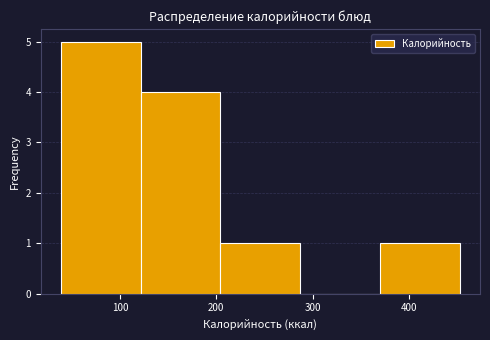

Reading left to right, list every bar in this chart as the range it spans on the x-axis followed by its height. Neither the bar edges nor the heights are printed on the chart, so give them approximately, as read against the axes.

40 to 120: 5
120 to 200: 4
200 to 290: 1
290 to 370: 0
370 to 450: 1